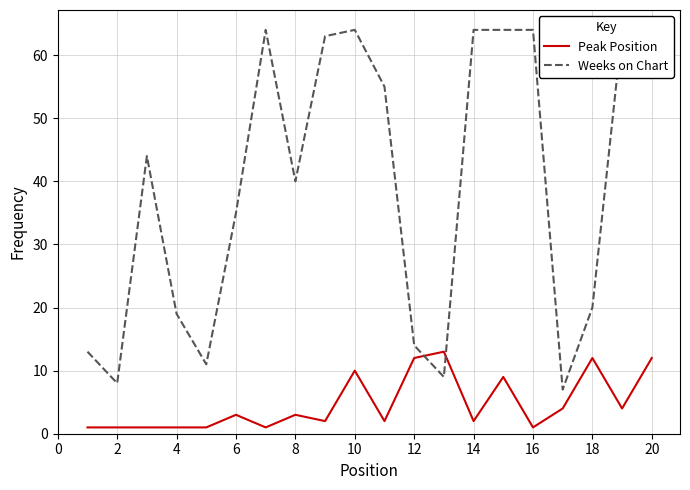

In Peak Position, how many points are lower than both neighbors (excluding endpoints)?

6